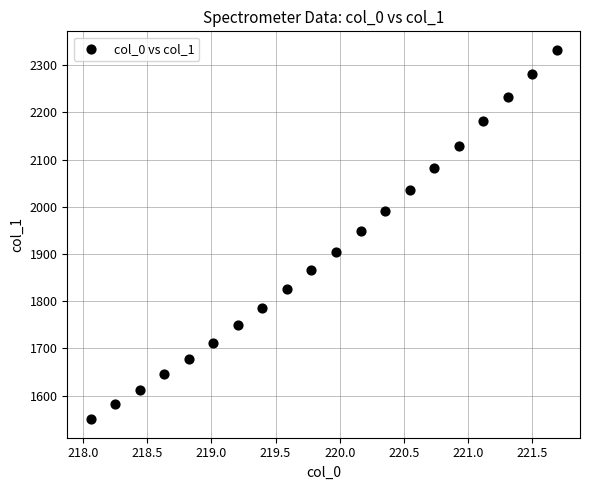

What is the range of X values (max minus min)?

3.6